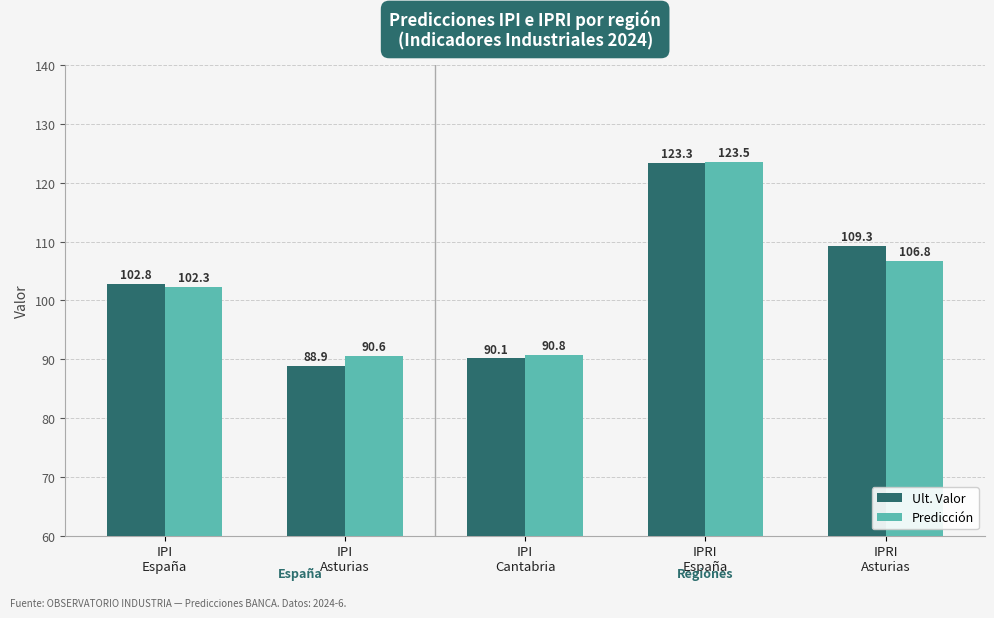

What is the value of the Predicción bar at the 5th from the left?

106.8